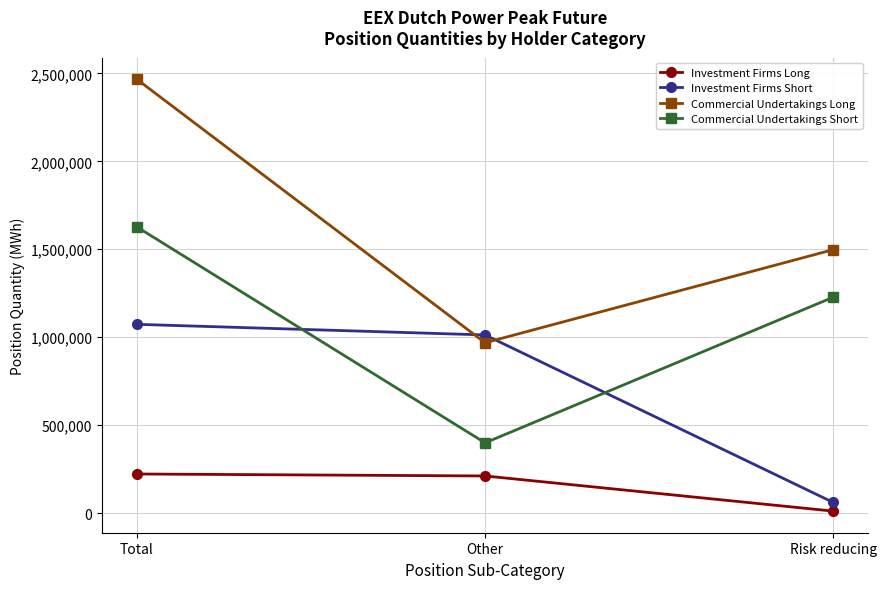

What is the greatest value displayed?

2466492